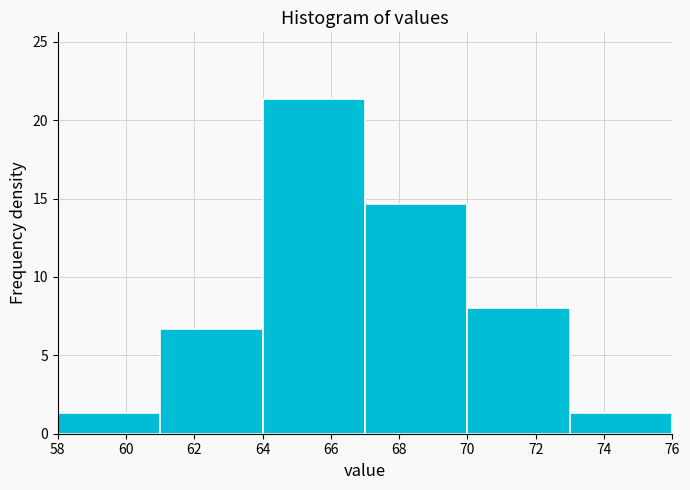

Reading left to right, list every bar in this chart as the range it spans on the x-axis followed by its height. The values are not printed on the chart, so give them approximately, as read against the axis.

58 to 61: 1.5
61 to 64: 6.5
64 to 67: 21.5
67 to 70: 14.5
70 to 73: 8.0
73 to 76: 1.5